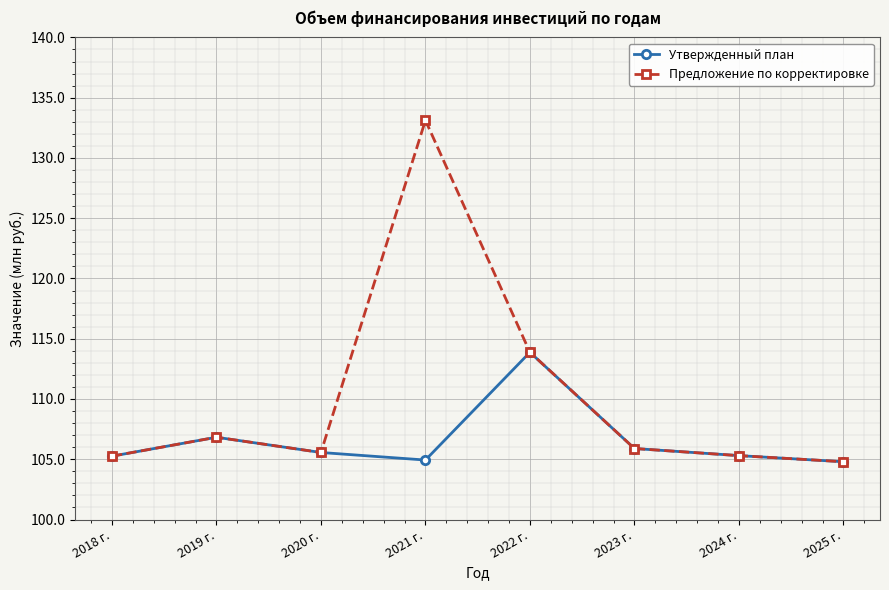

Which series has the largest range (max minus min)?

Предложение по корректировке